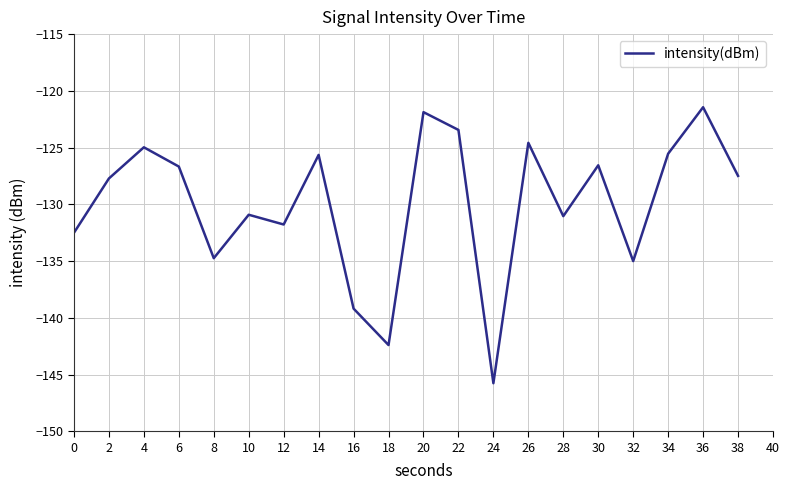

Which label corresponds to the largest value in the chart?

36